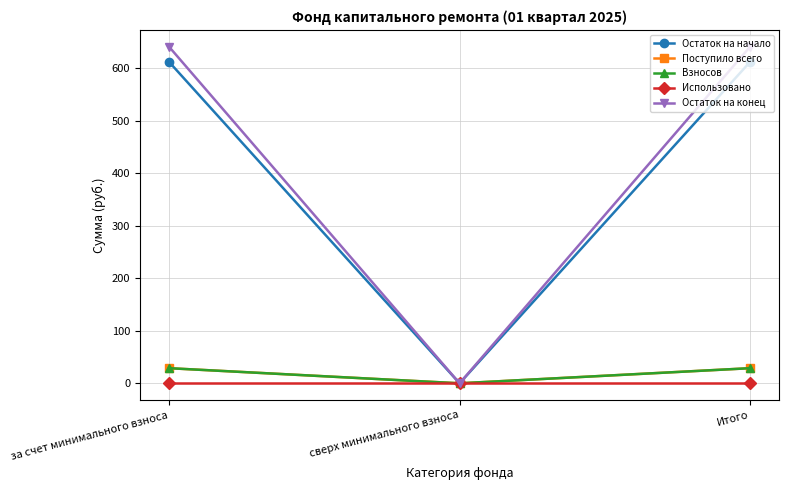

Does the chart have visible grid lines?

Yes